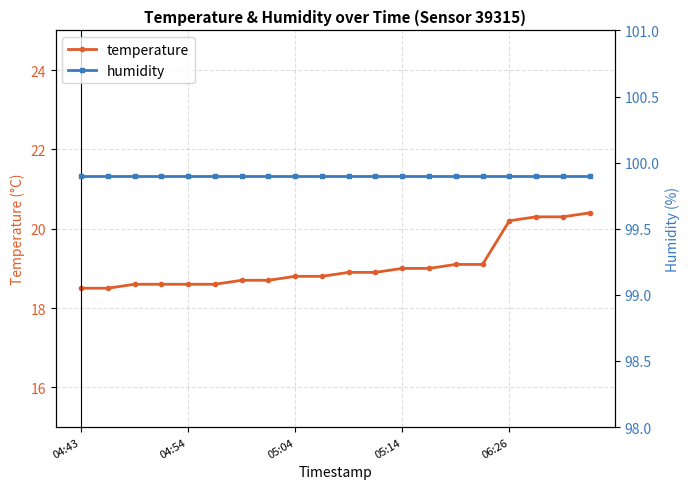

Rank the series by their maximum value, from highest to lowest.

humidity, temperature